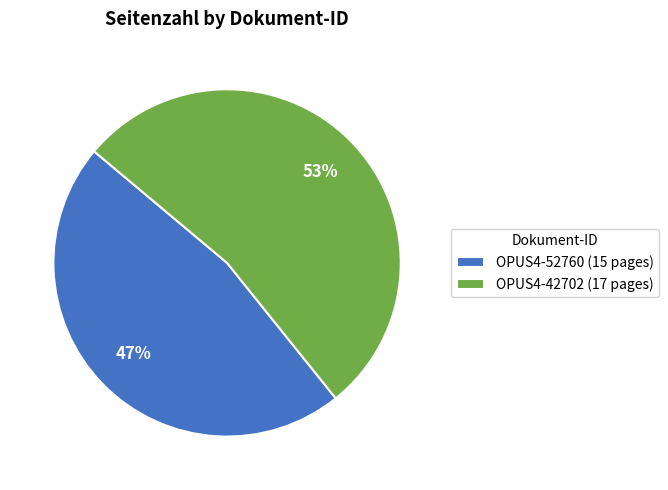

To the nearest percent, what portion does OPUS4-52760 represent?

47%